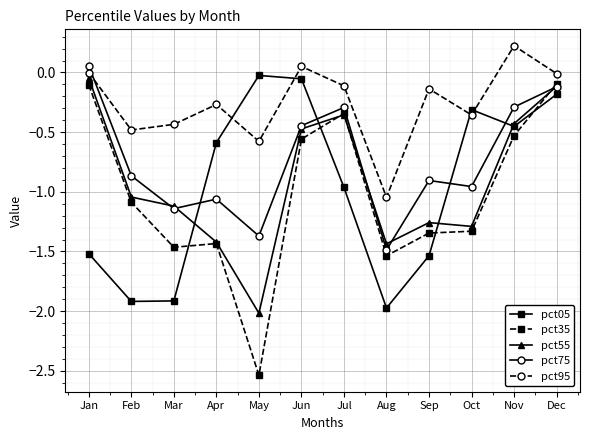

How many data points does each series have?

12